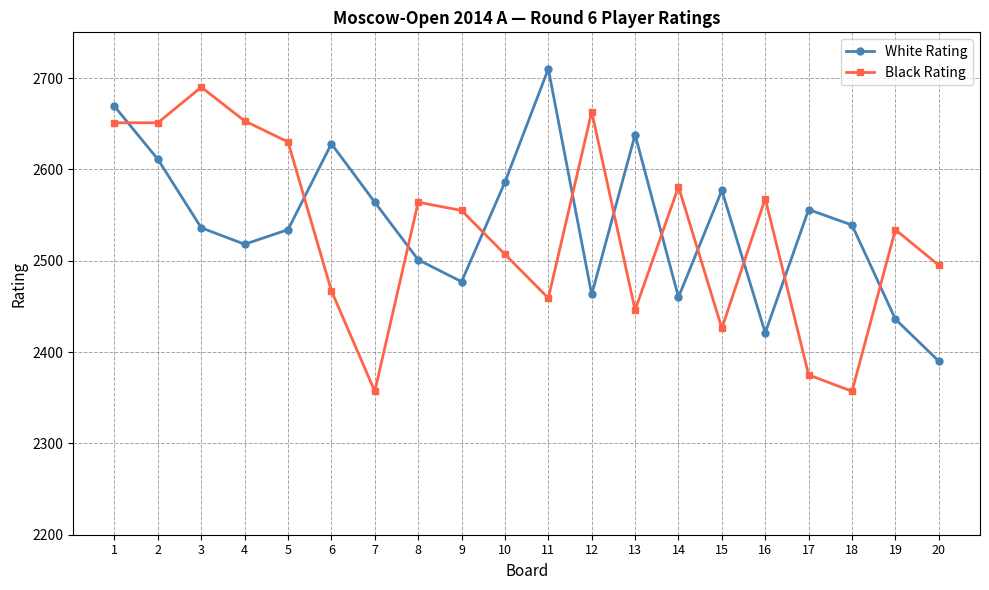

At which category does Black Rating reach its first local peak?

3